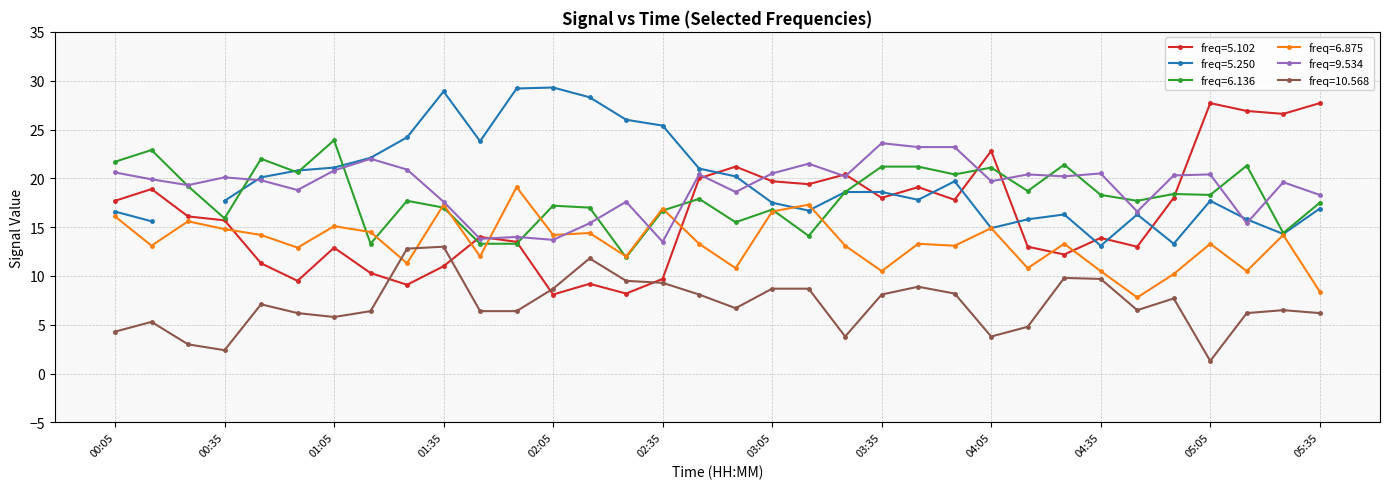

True or false: freq=5.102 and freq=6.875 cross at least once.

True